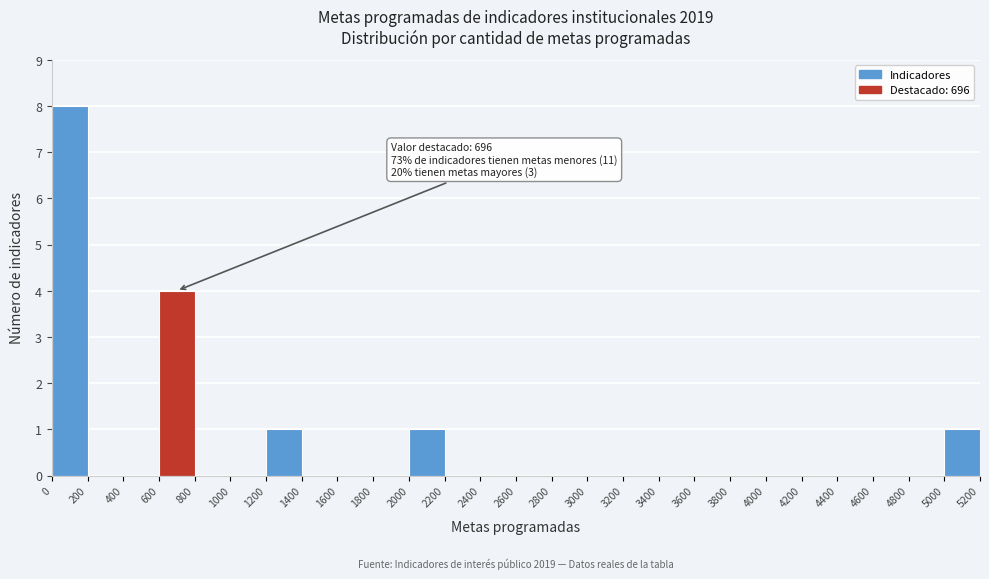

Over which range of the x-axis is the bar tallest?

0 to 200